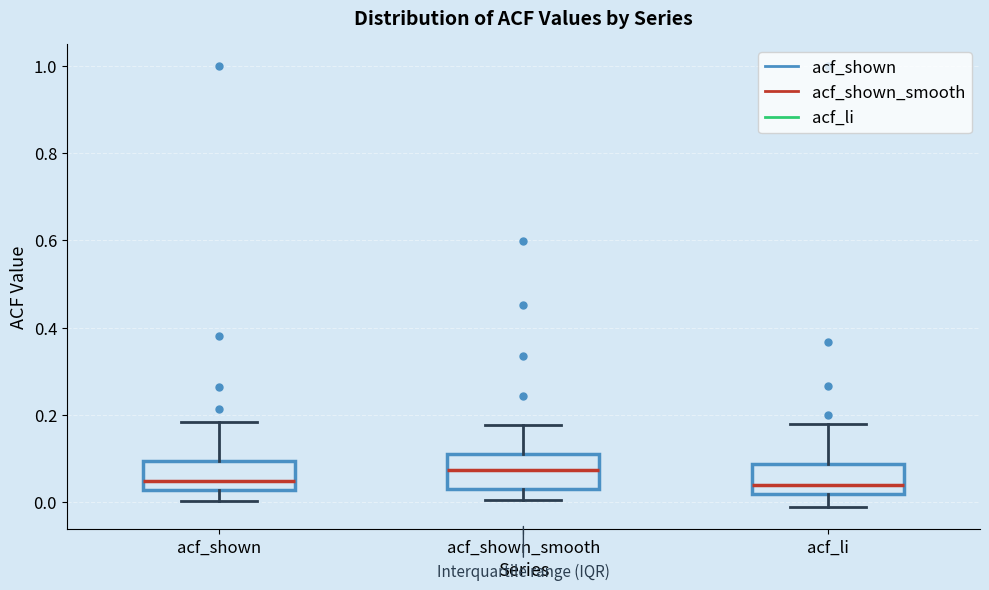

Reading left to right, transcribe this box plot: for each box, give where its median line is, the range the box spans, and where its two whiskers end, as read against the y-axis. The values are not printed on the chart, so give them approximately, as read against the axis.

acf_shown: median 0.04, box 0.02 to 0.10, whiskers 0.00 to 0.18
acf_shown_smooth: median 0.08, box 0.04 to 0.12, whiskers 0.00 to 0.18
acf_li: median 0.04, box 0.02 to 0.08, whiskers -0.02 to 0.18